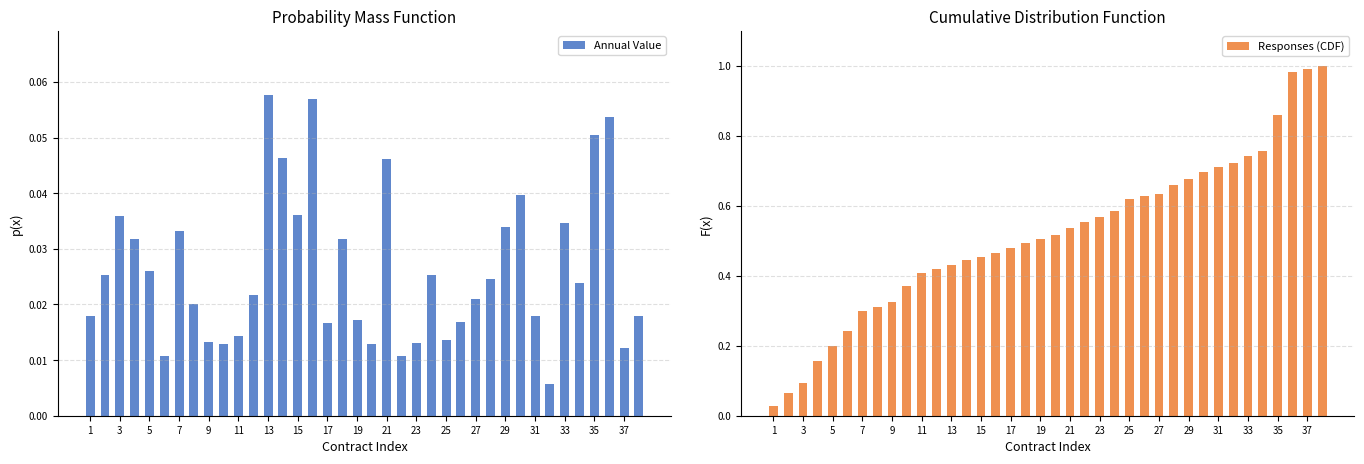

How many Annual Value values are between 0 and 1?

38